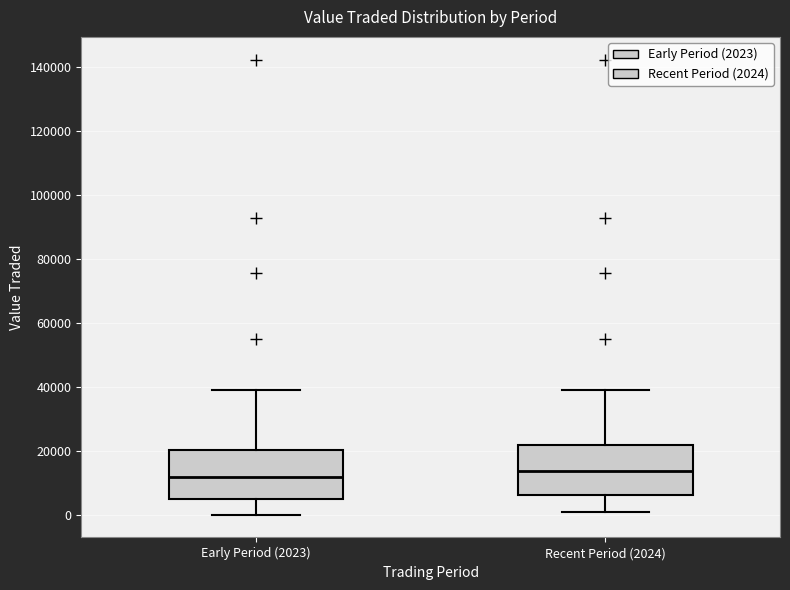

Reading left to right, read every box against the y-axis: the position of its median line, the range the box covers, and the ends of its whiskers. The values are not printed on the chart, so give them approximately, as read against the axis.

Early Period (2023): median 12000, box 4000 to 20000, whiskers 0 to 38000
Recent Period (2024): median 14000, box 6000 to 22000, whiskers 0 to 38000